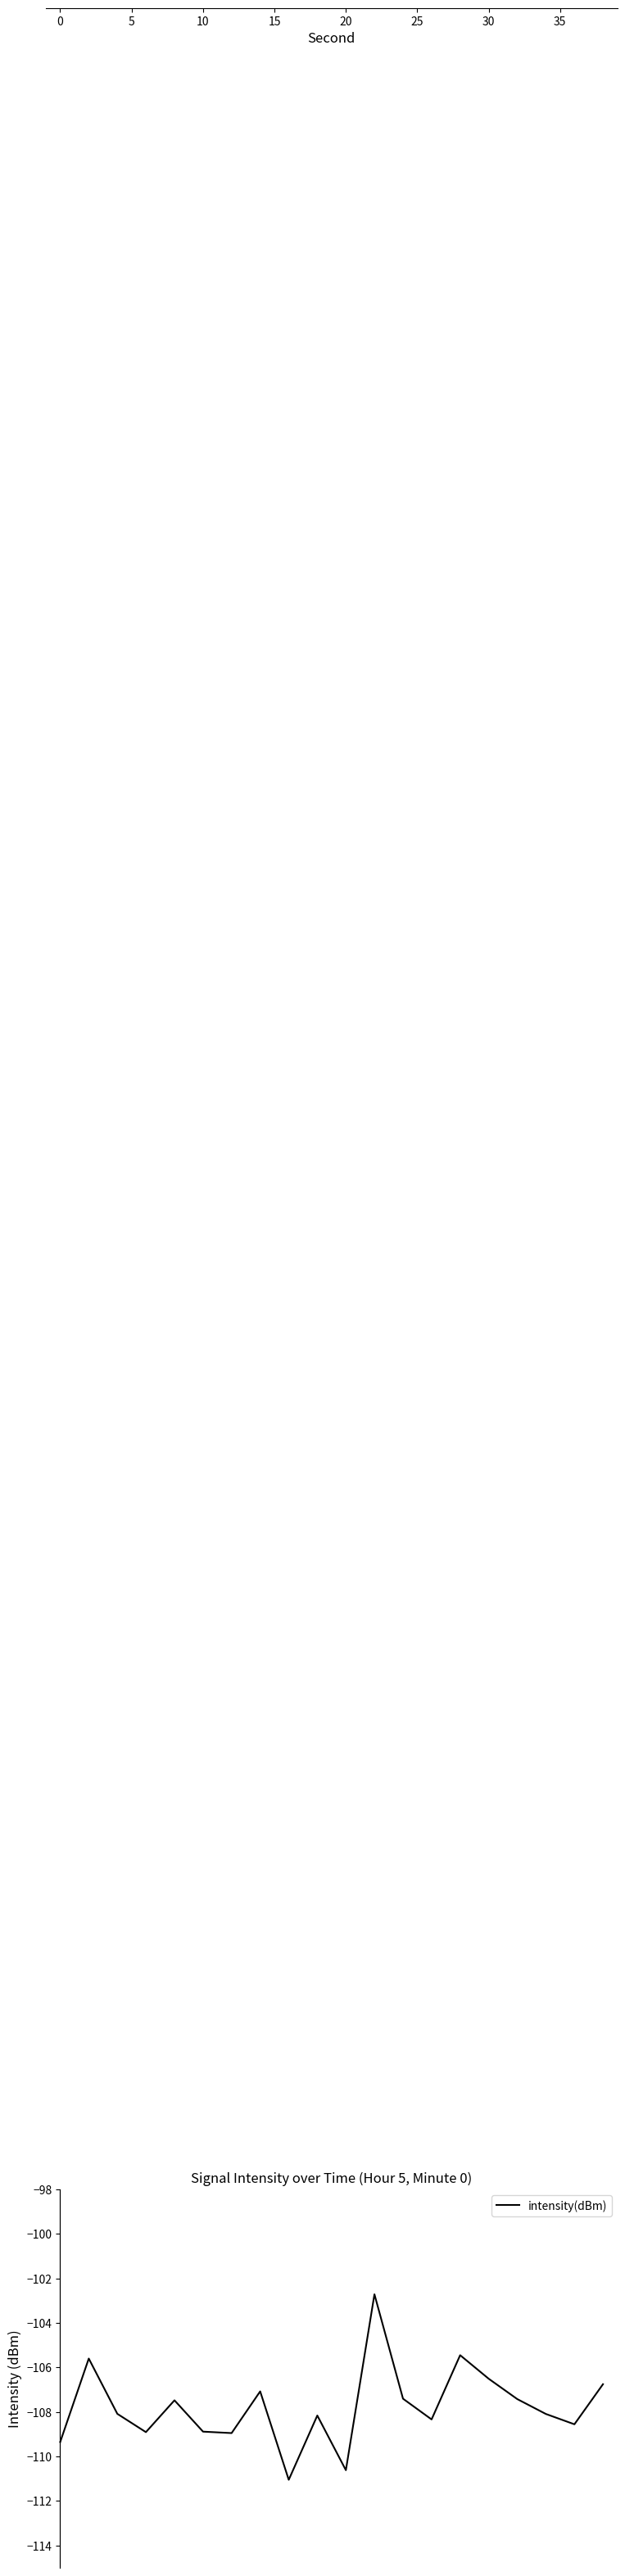

What is the minimum value shown in the chart?

-111.0